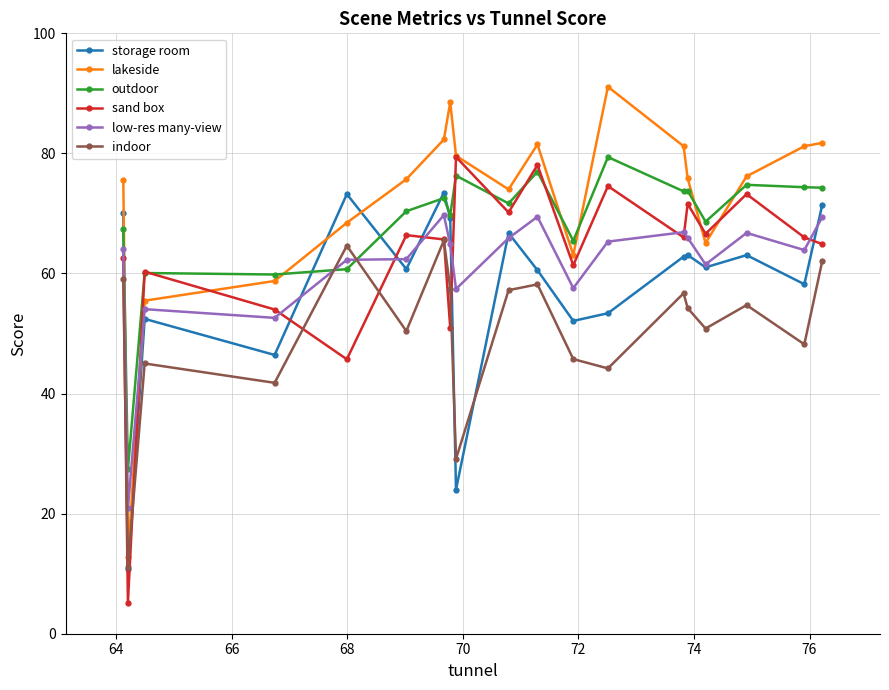

Which series has the largest total across all categories?

lakeside